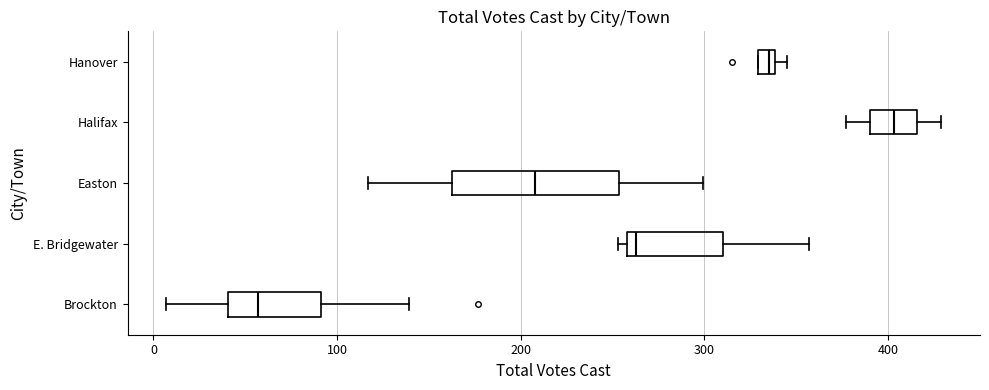

Which box's median line is the furthest to the right?

Halifax